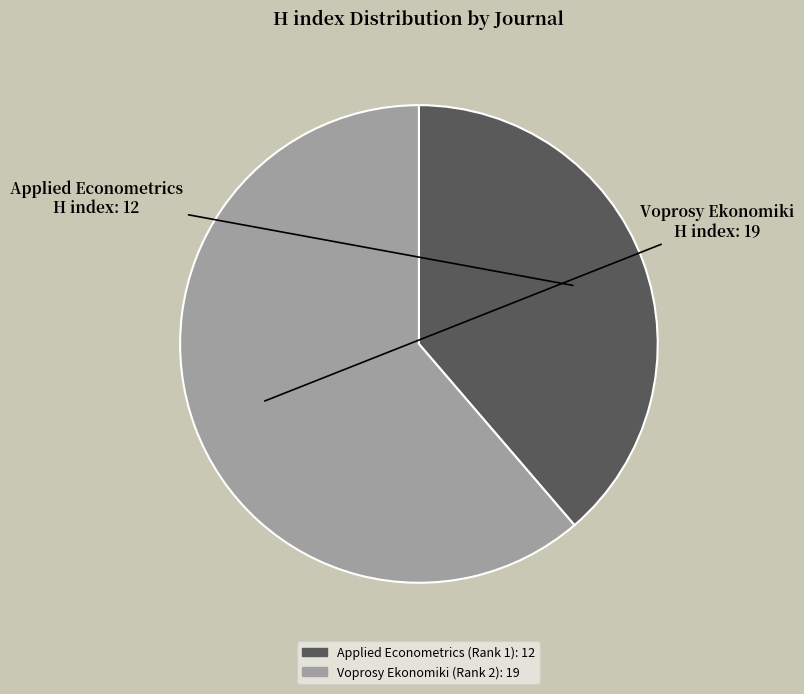

How many segments does this pie chart have?

2